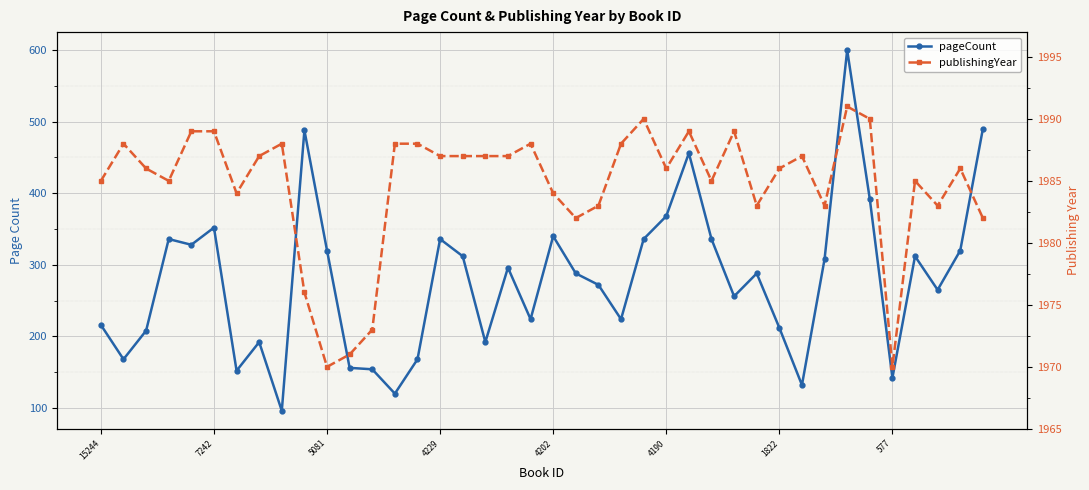

What are all the series names shown in the legend?

pageCount, publishingYear